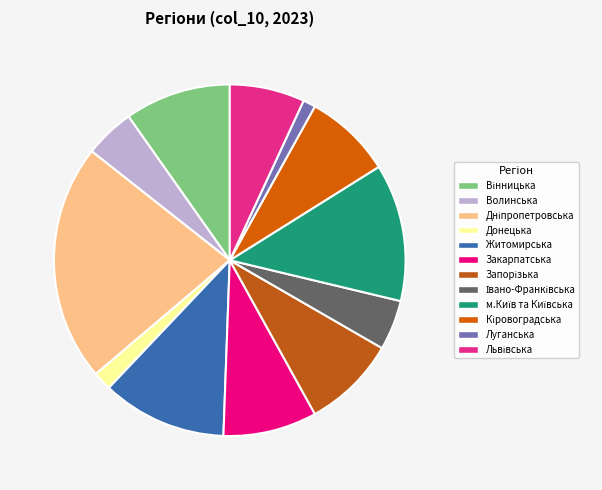

Count the number of slices in the pie.

12